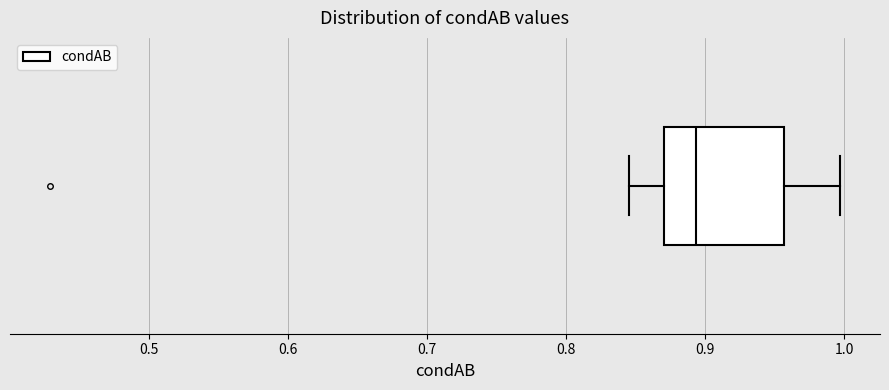

Read this box plot against the x-axis: the position of the median line, the range covered by the box, and the ends of both whiskers. The values are not printed on the chart, so give them approximately, as read against the axis.

median 0.89, box 0.87 to 0.96, whiskers 0.85 to 1.00